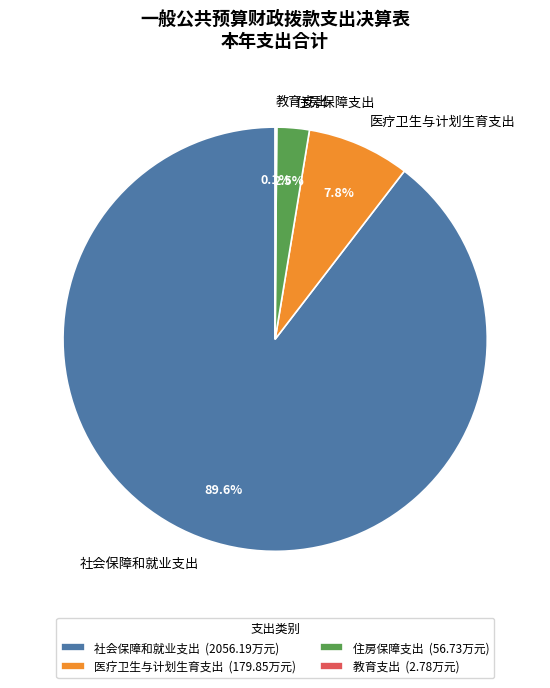

Which category accounts for the majority?

社会保障和就业支出